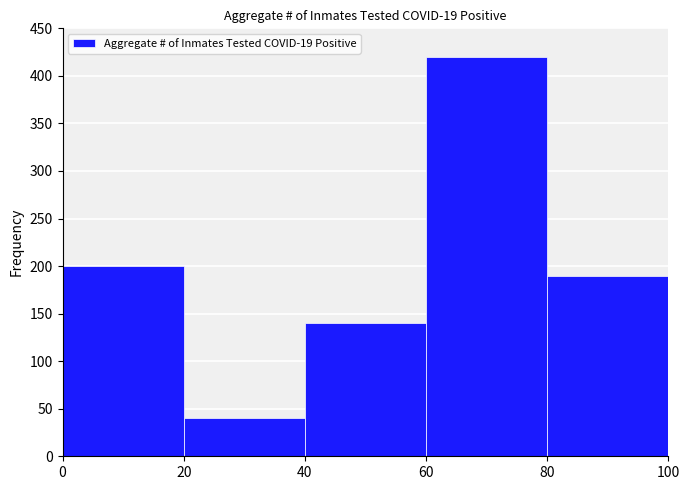

What is the height of the bar covering 40 to 60 on the x-axis? The values are not printed on the chart, so give them approximately, as read against the axis.

140